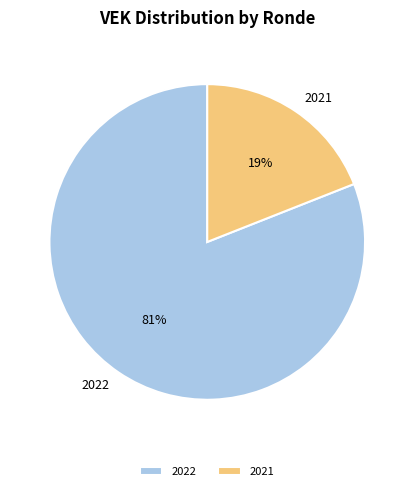

Which category has the biggest portion of the pie?

2022